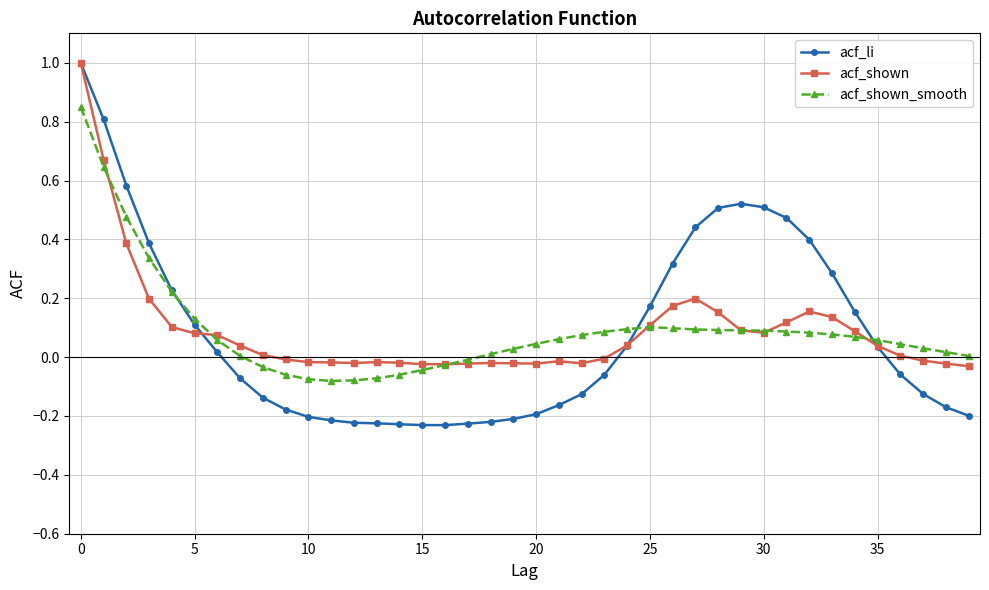

Which series has the largest range (max minus min)?

acf_li